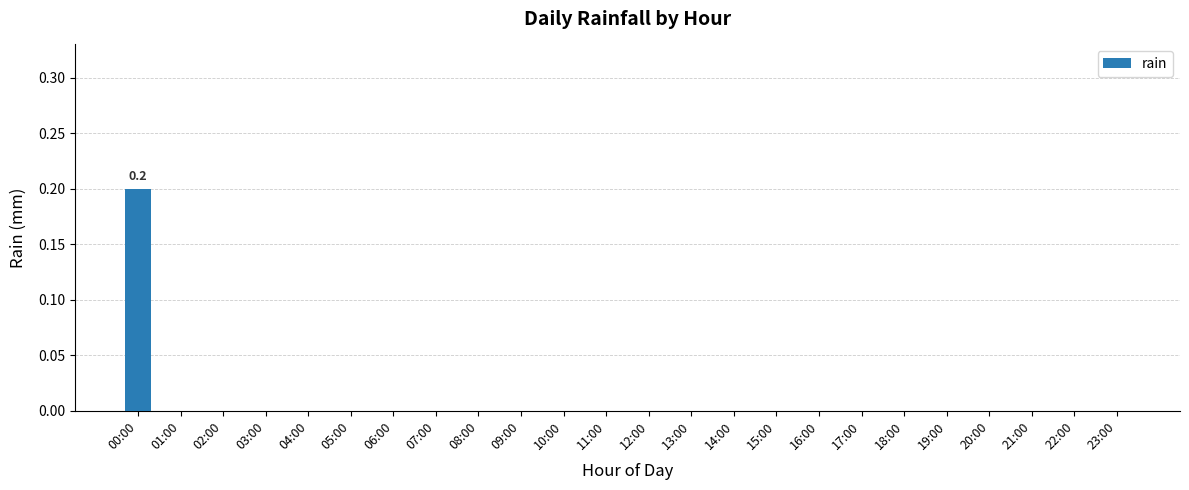

Reading right to left, transcribe all the data shown in this chart.

0.0	0.0	0.0	0.0	0.0	0.0	0.0	0.0	0.0	0.0	0.0	0.0	0.0	0.0	0.0	0.0	0.0	0.0	0.0	0.0	0.0	0.0	0.0	0.2